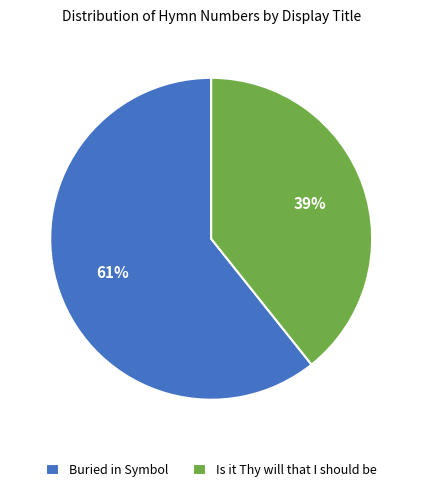

To the nearest percent, what percentage of the pie is Buried in Symbol?

61%